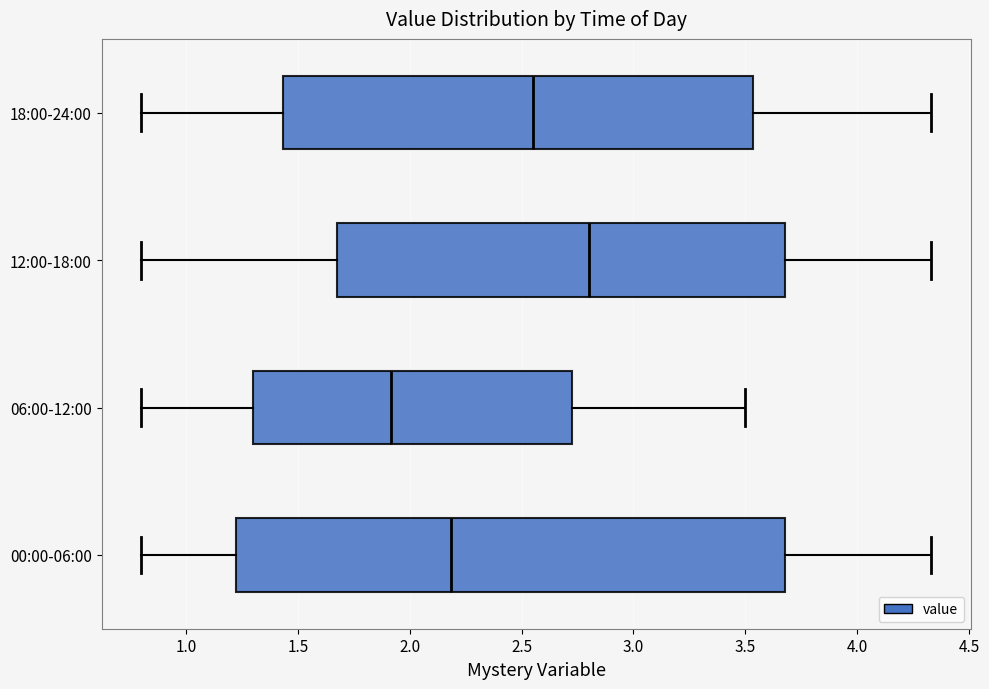

Reading bottom to top, read every box against the x-axis: the position of its median line, the range the box covers, and the ends of its whiskers. The values are not printed on the chart, so give them approximately, as read against the axis.

00:00-06:00: median 2.20, box 1.20 to 3.70, whiskers 0.80 to 4.35
06:00-12:00: median 1.90, box 1.30 to 2.75, whiskers 0.80 to 3.50
12:00-18:00: median 2.80, box 1.70 to 3.70, whiskers 0.80 to 4.35
18:00-24:00: median 2.55, box 1.45 to 3.55, whiskers 0.80 to 4.35